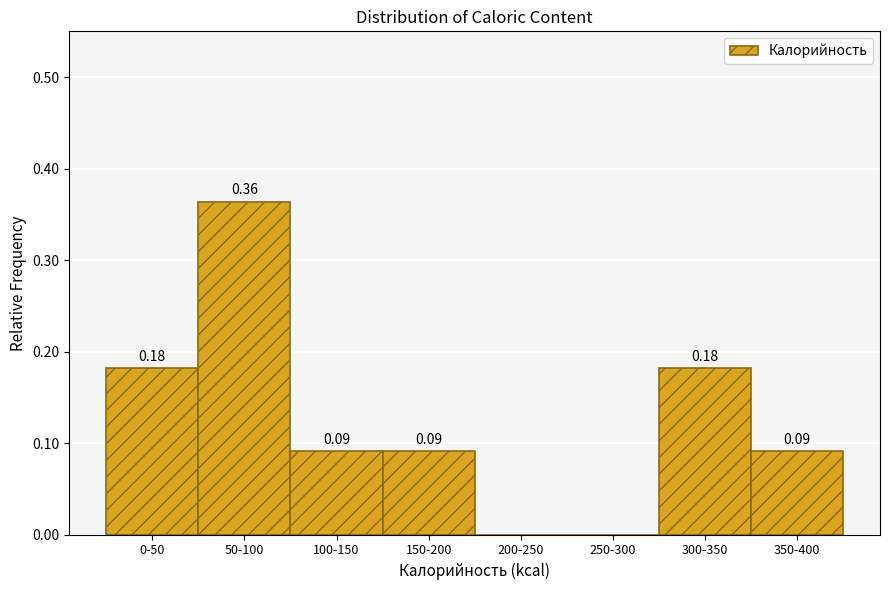

What is the sum of the values at 0-50 and 350-400?

0.3